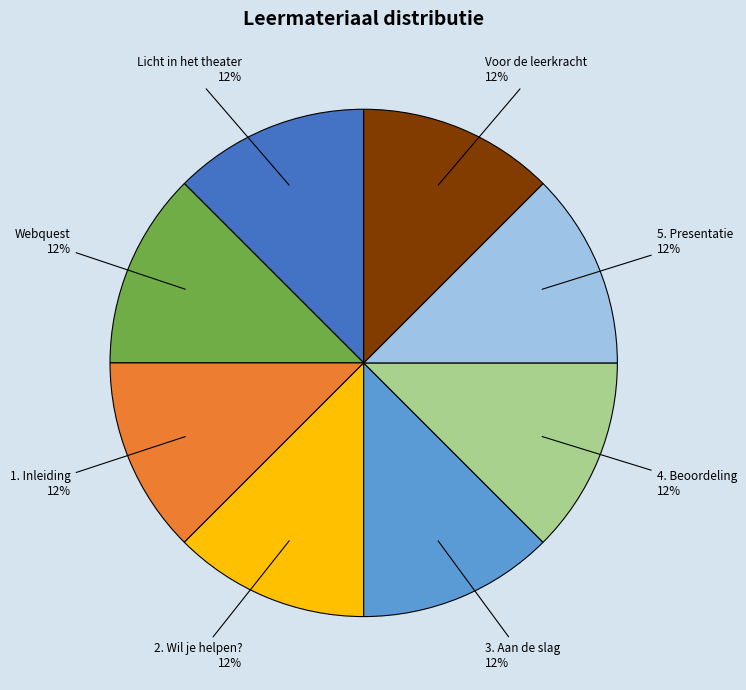

To the nearest percent, what is the difference between the 2. Wil je helpen? and Voor de leerkracht slice percentages?

0%